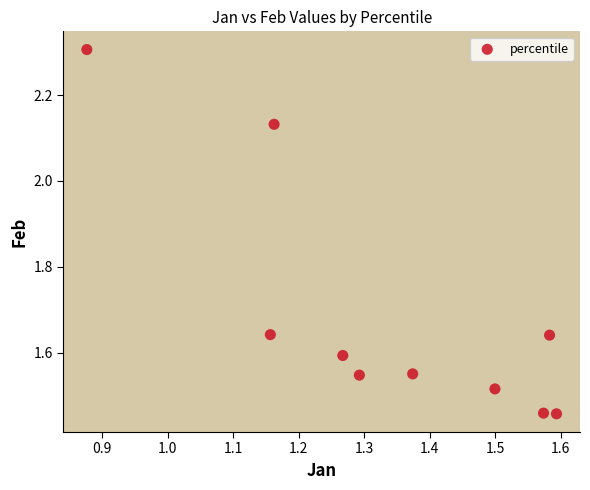

What is the range of Y values (max minus min)?

0.8